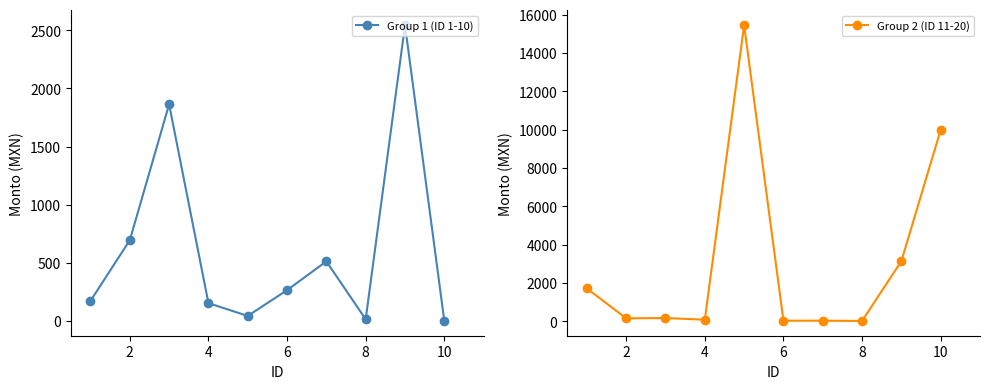

True or false: Group 1 (ID 1-10) has more than 0 points higher than both neighbors.

True